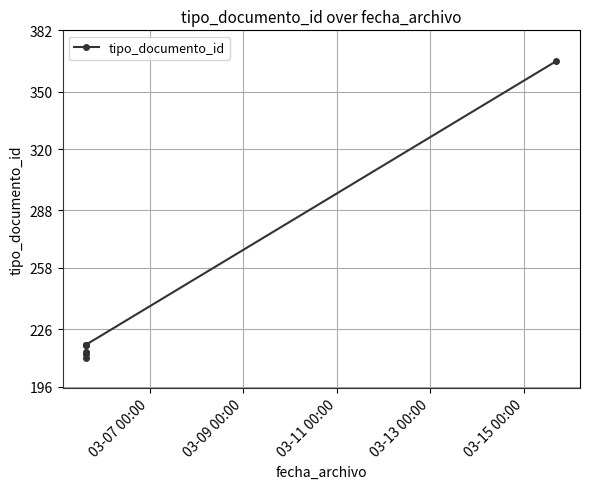

What is the difference between the second highest and second lowest values?

5